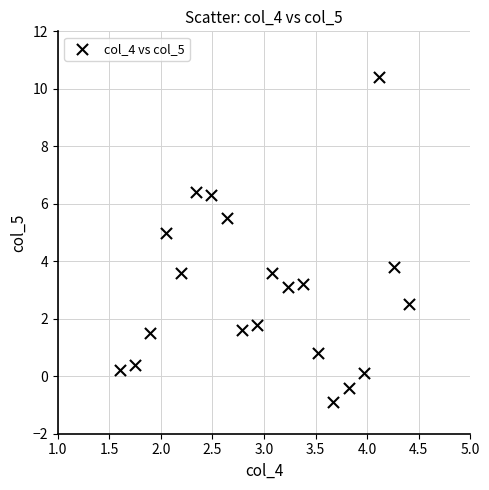

What is the range of Y values (max minus min)?

11.3